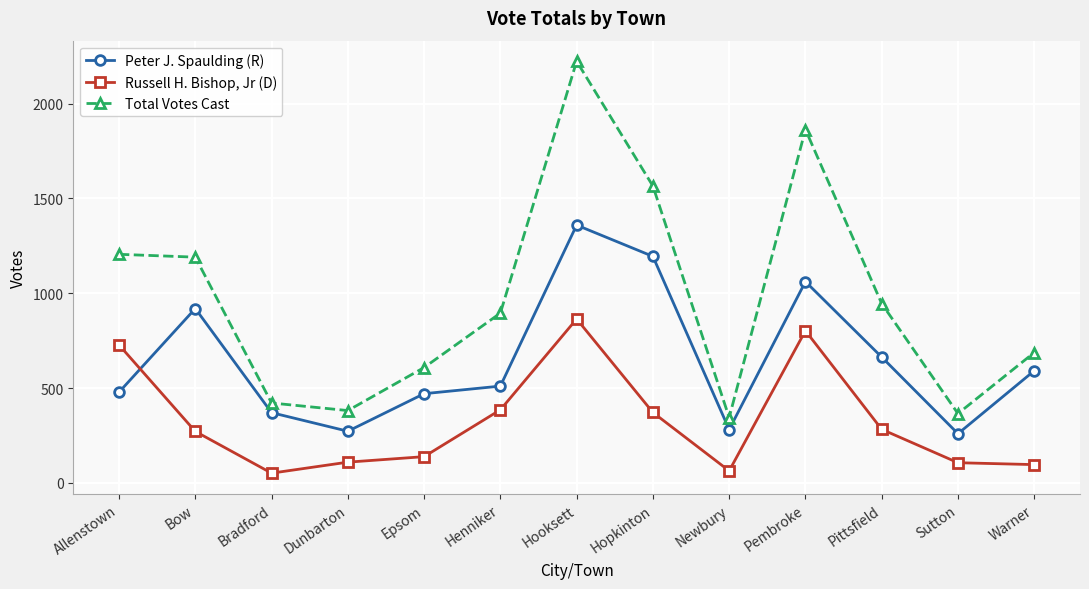

True or false: Russell H. Bishop, Jr (D) has a value of 106 at Sutton.

True